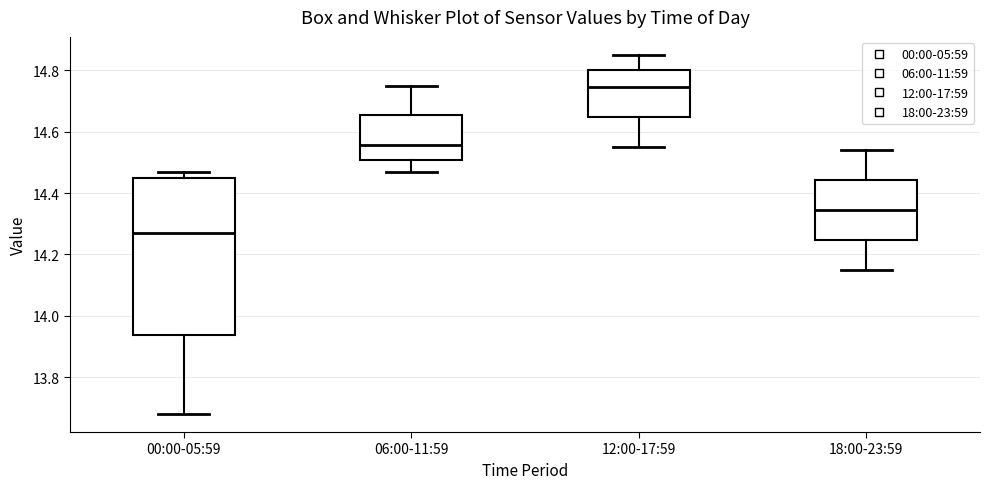

Which box has the highest median line?

12:00-17:59